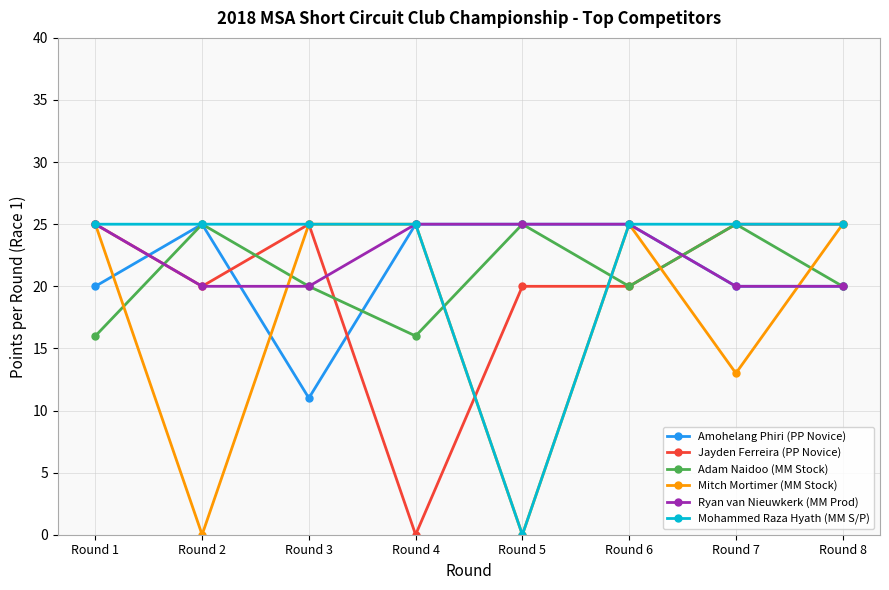

True or false: Ryan van Nieuwkerk (MM Prod) has a value of 25 at Round 4.

True